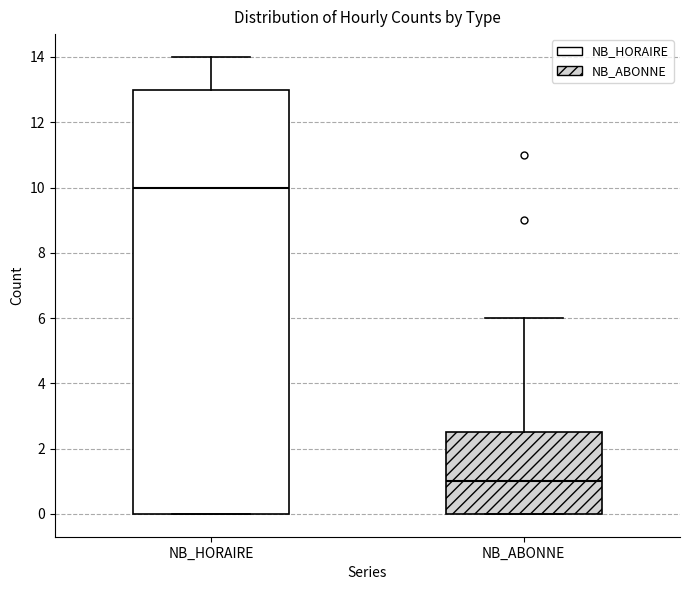

Where is the lower edge of the box for NB_ABONNE on the y-axis? The values are not printed on the chart, so give them approximately, as read against the axis.

0.0